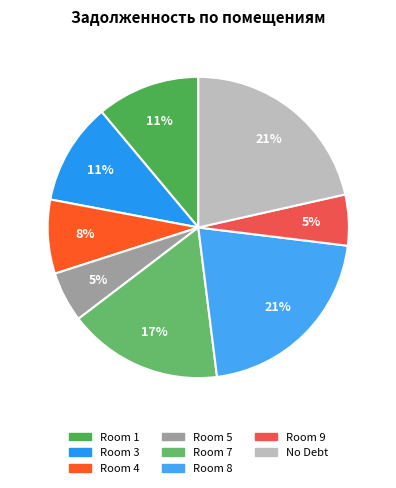

How many segments does this pie chart have?

8